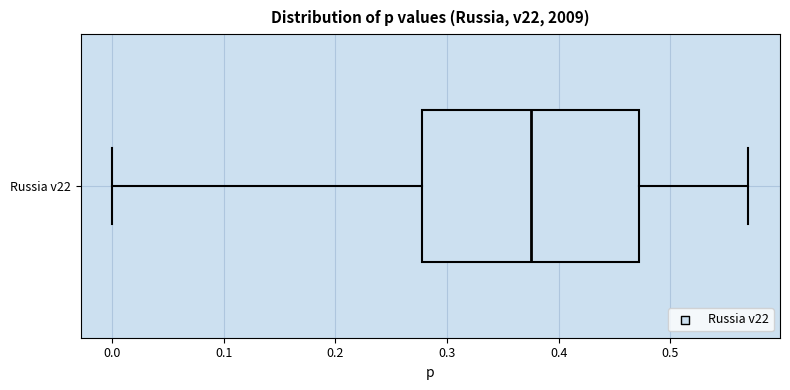

Read this box plot against the x-axis: the position of the median line, the range covered by the box, and the ends of both whiskers. The values are not printed on the chart, so give them approximately, as read against the axis.

median 0.38, box 0.28 to 0.47, whiskers 0.00 to 0.57